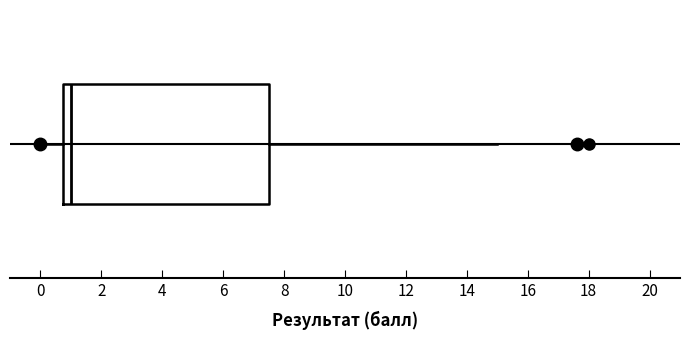

Read this box plot against the x-axis: the position of the median line, the range covered by the box, and the ends of both whiskers. The values are not printed on the chart, so give them approximately, as read against the axis.

median 1.0, box 0.8 to 7.6, whiskers 0.0 to 15.0